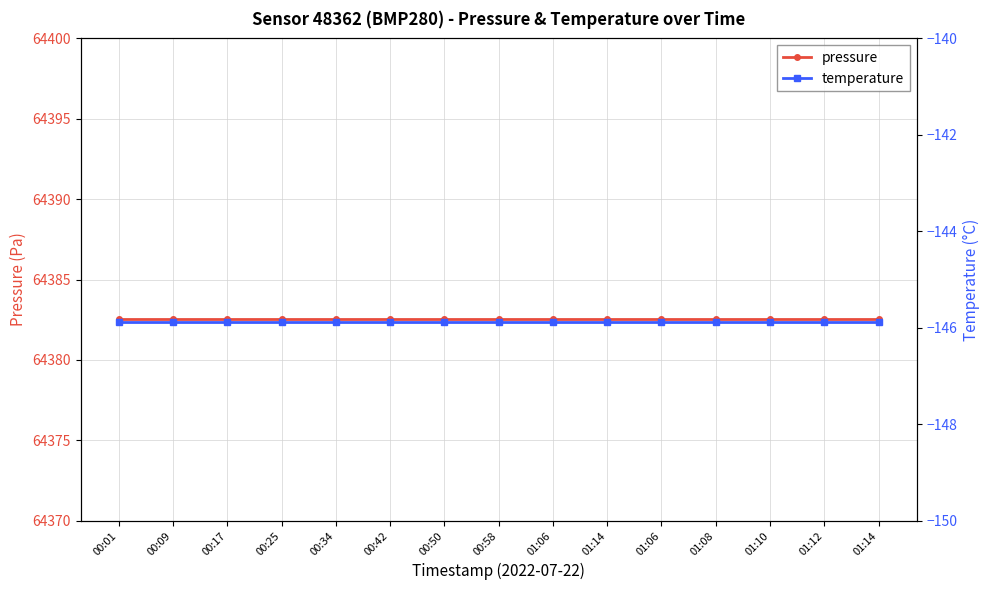

Reading left to right, extract all data points from this chart.

pressure: 00:01=64382.6	00:09=64382.6	00:17=64382.6	00:25=64382.6	00:34=64382.6	00:42=64382.6	00:50=64382.6	00:58=64382.6	01:06=64382.6	01:14=64382.6	01:06=64382.6	01:08=64382.6	01:10=64382.6	01:12=64382.6	01:14=64382.6
temperature: 00:01=-145.9	00:09=-145.9	00:17=-145.9	00:25=-145.9	00:34=-145.9	00:42=-145.9	00:50=-145.9	00:58=-145.9	01:06=-145.9	01:14=-145.9	01:06=-145.9	01:08=-145.9	01:10=-145.9	01:12=-145.9	01:14=-145.9